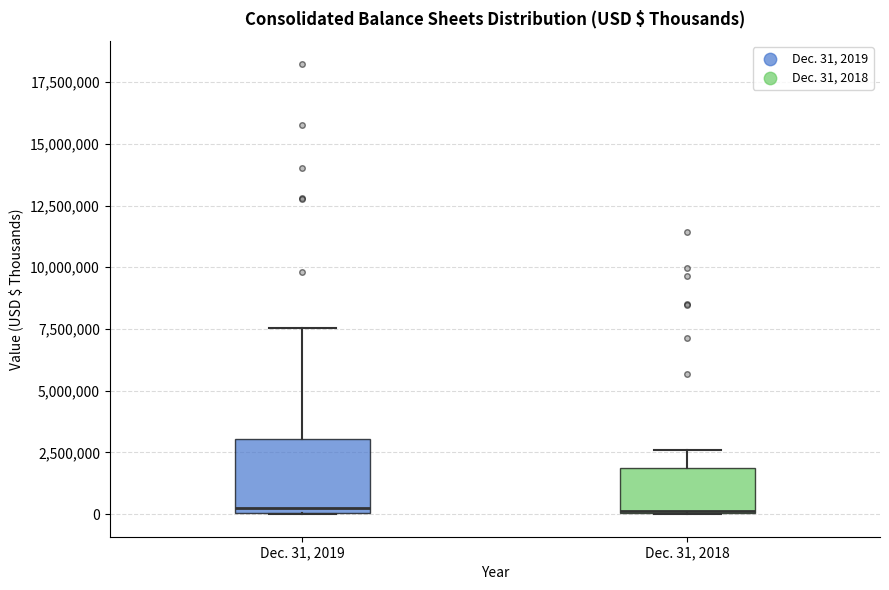

Which box is the tallest, from its lower edge to its upper edge?

Dec. 31, 2019